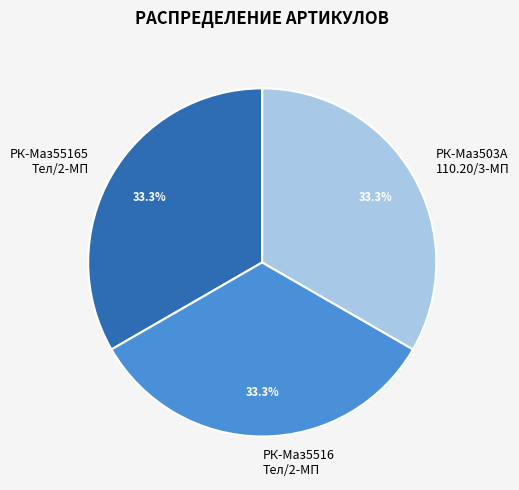

What is the ratio of the value at РК-Маз503А 110.20/3-МП to the value at РК-Маз5516 Тел/2-МП?

1.0